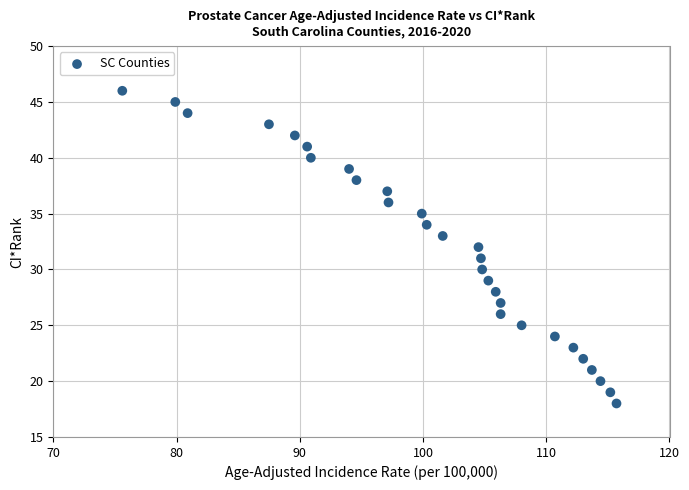

What is the range of Y values (max minus min)?

28